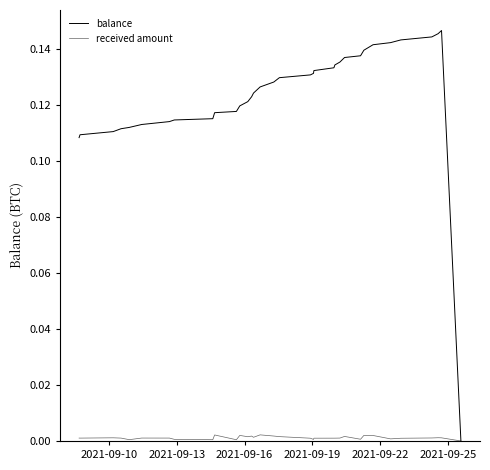

How many lines are shown in the chart?

2